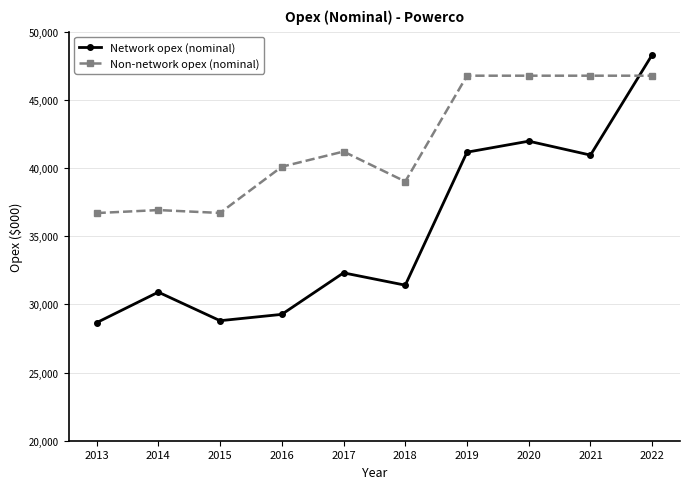

At which category is the sum across all series the highest?

2022